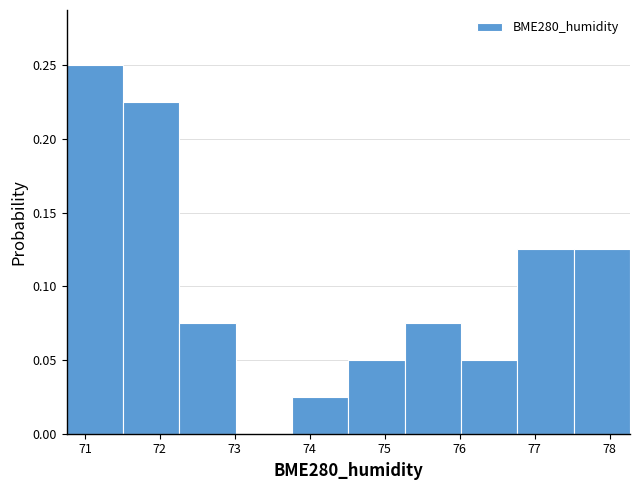

Reading left to right, list every bar in this chart as the range it spans on the x-axis followed by its height. Neither the bar edges nor the heights are printed on the chart, so give them approximately, as read against the axes.

70.8 to 71.5: 0.250
71.5 to 72.3: 0.225
72.3 to 73.0: 0.075
73.0 to 73.8: 0
73.8 to 74.5: 0.025
74.5 to 75.3: 0.050
75.3 to 76.0: 0.075
76.0 to 76.8: 0.050
76.8 to 77.5: 0.125
77.5 to 78.3: 0.125